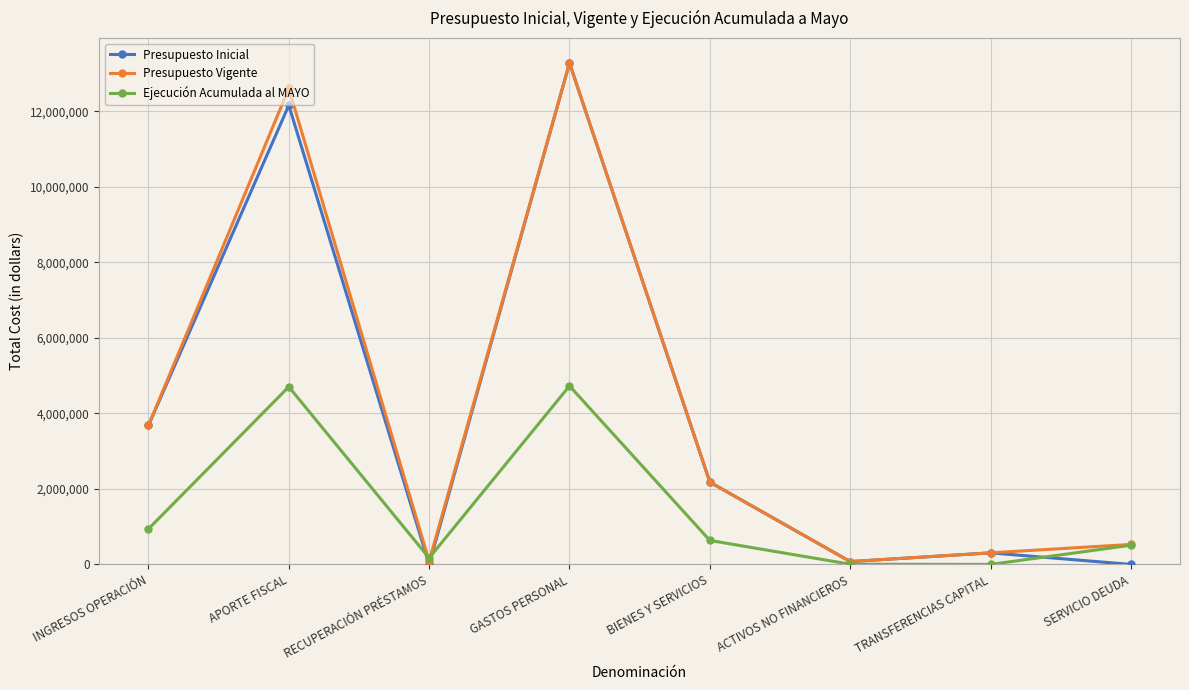

What position from the right is TRANSFERENCIAS CAPITAL?

2